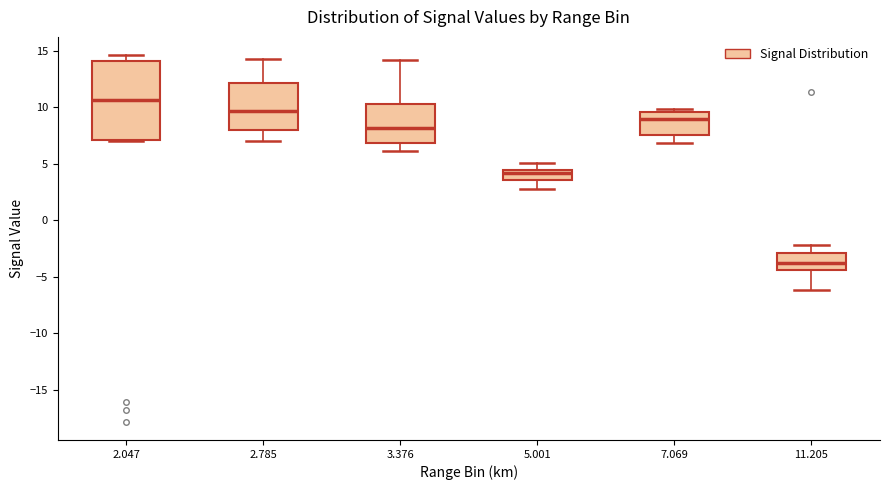

Reading left to right, transcribe this box plot: for each box, give where its median line is, the range the box spans, and where its two whiskers end, as read against the y-axis. The values are not printed on the chart, so give them approximately, as read against the axis.

2.047: median 10.5, box 7.0 to 14.0, whiskers 7.0 to 14.5
2.785: median 9.5, box 8.0 to 12.0, whiskers 7.0 to 14.5
3.376: median 8.0, box 7.0 to 10.5, whiskers 6.0 to 14.0
5.001: median 4.0, box 3.5 to 4.5, whiskers 3.0 to 5.0
7.069: median 9.0, box 7.5 to 9.5, whiskers 7.0 to 10.0
11.205: median -3.5, box -4.5 to -3.0, whiskers -6.0 to -2.0